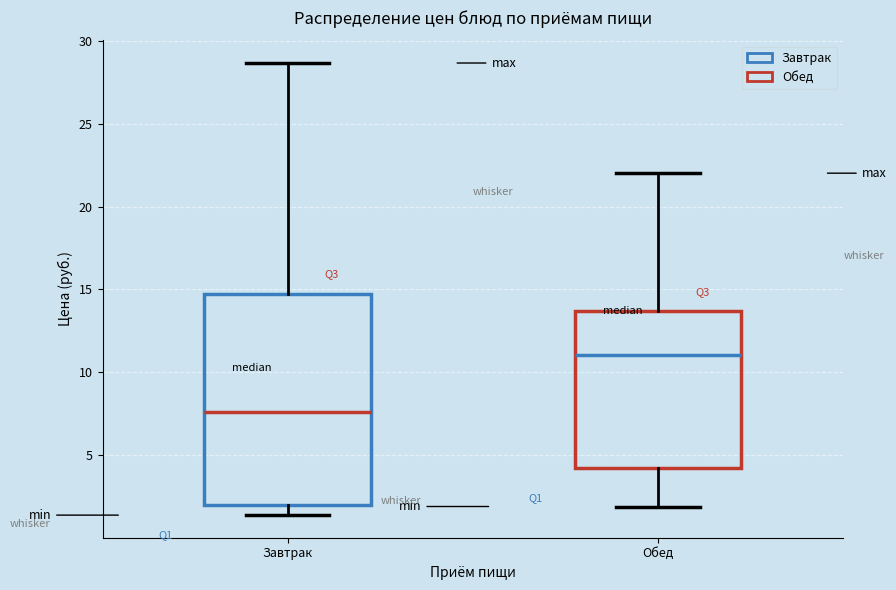

Where does the median line of the box for Завтрак sit on the y-axis? The values are not printed on the chart, so give them approximately, as read against the axis.

7.5